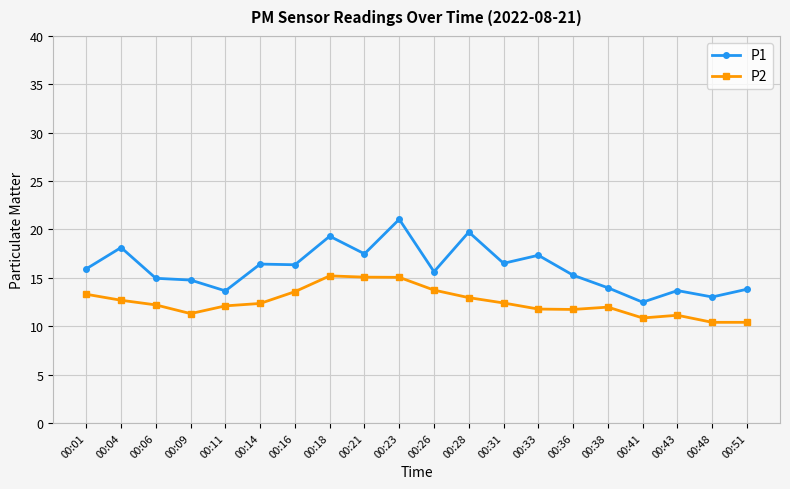

The P1 series shows 17.5 at 00:21. True or false?

True